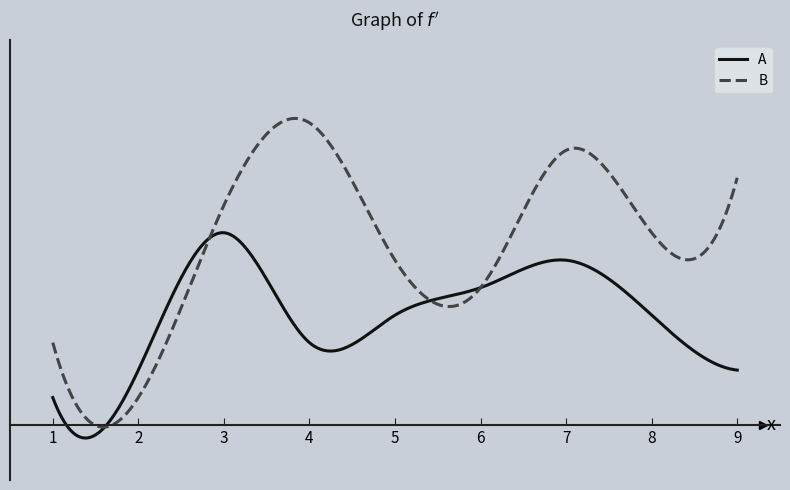

Does the chart display data point markers on the line(s)?

No